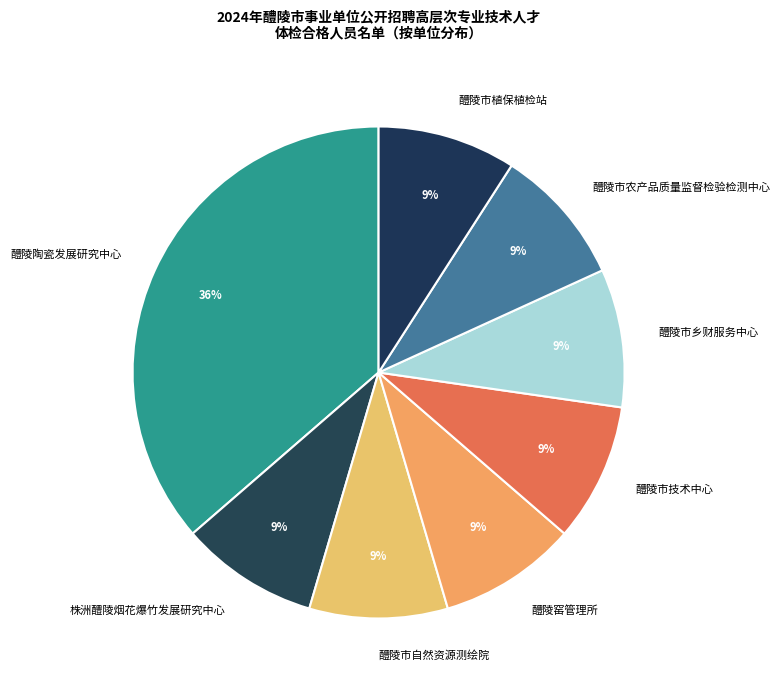

To the nearest percent, what is the difference between the largest and smallest slice percentages?

27%